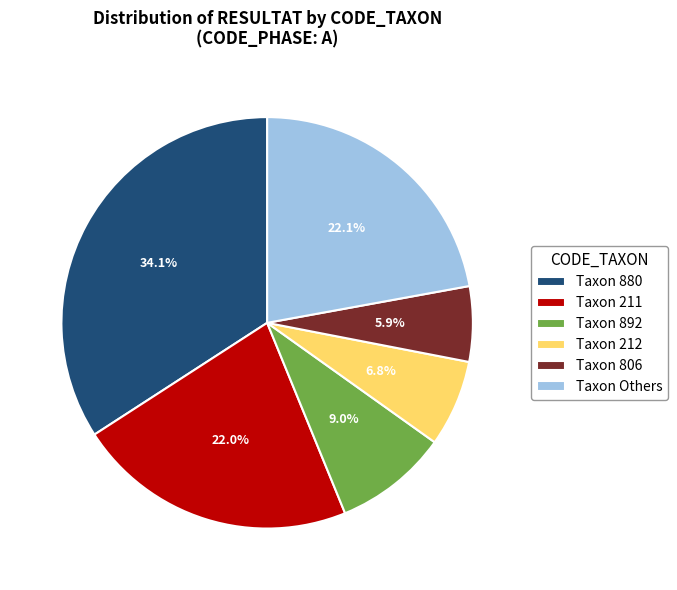

Do Taxon 892 and Taxon Others together represent more than half of the pie?

No